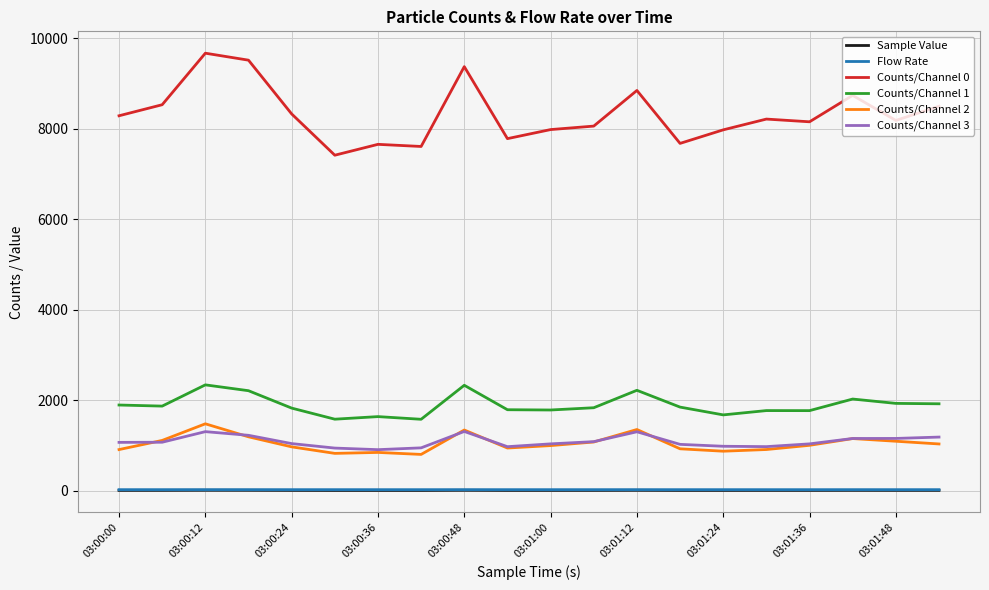

What is the maximum value shown in the chart?

9668.0